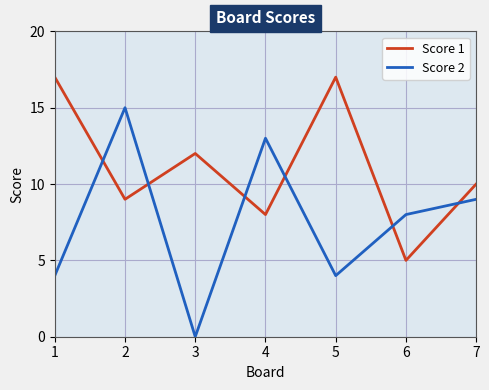

How many lines are shown in the chart?

2